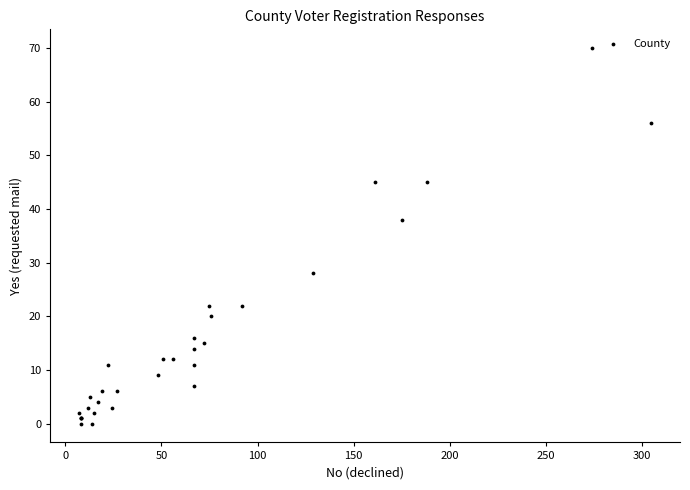

What Y value in the scatter plot is closest to 35?

38